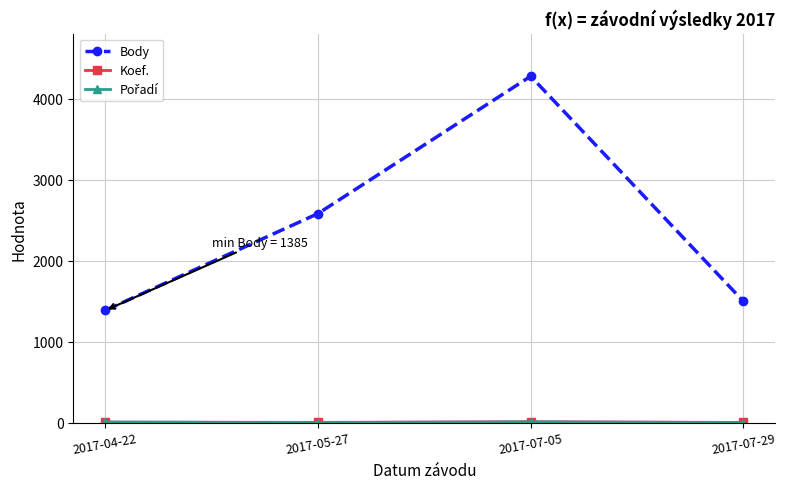

Which series has the widest spread of values?

Body